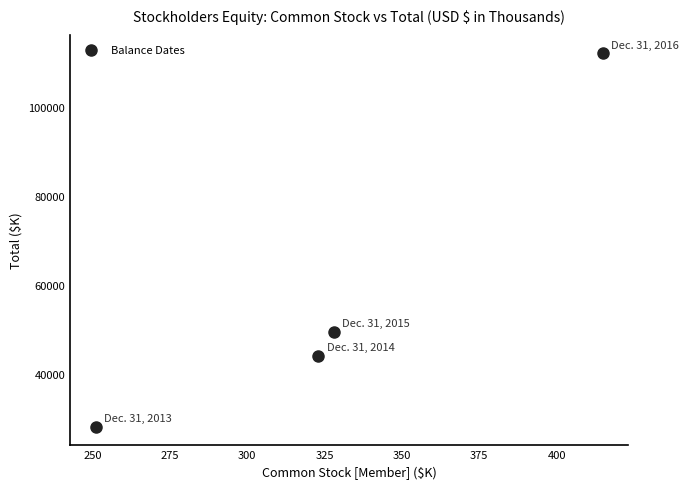

What is the range of X values (max minus min)?

164